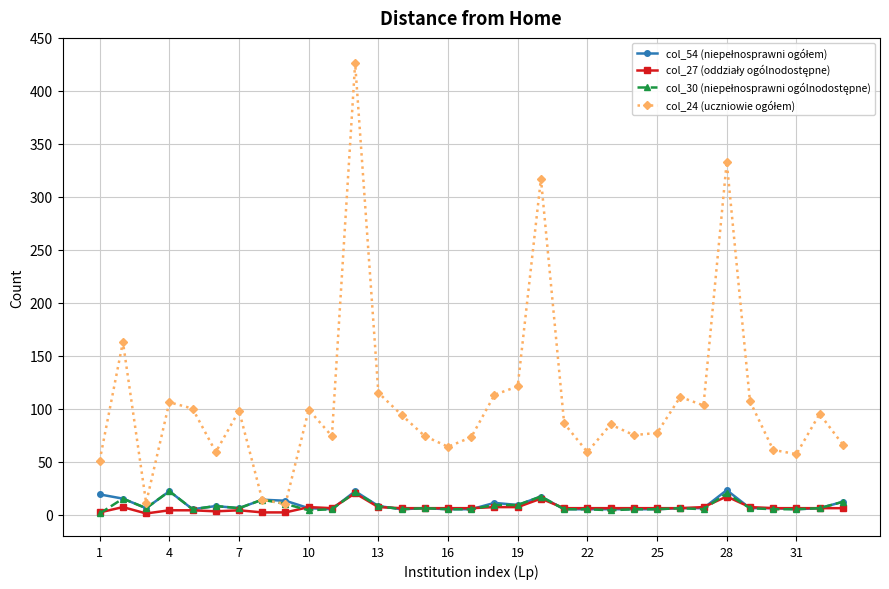

What is the minimum value shown in the chart?

1